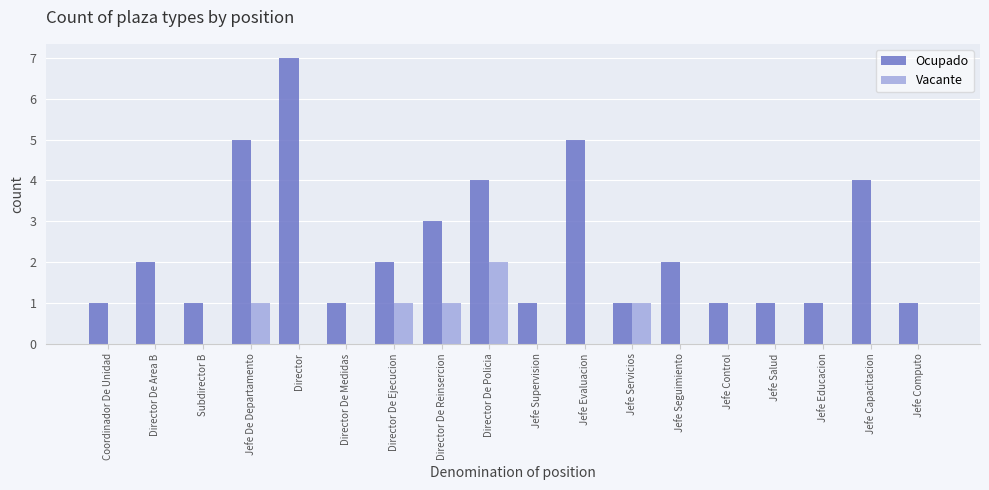

Count the number of categories in the chart.

18